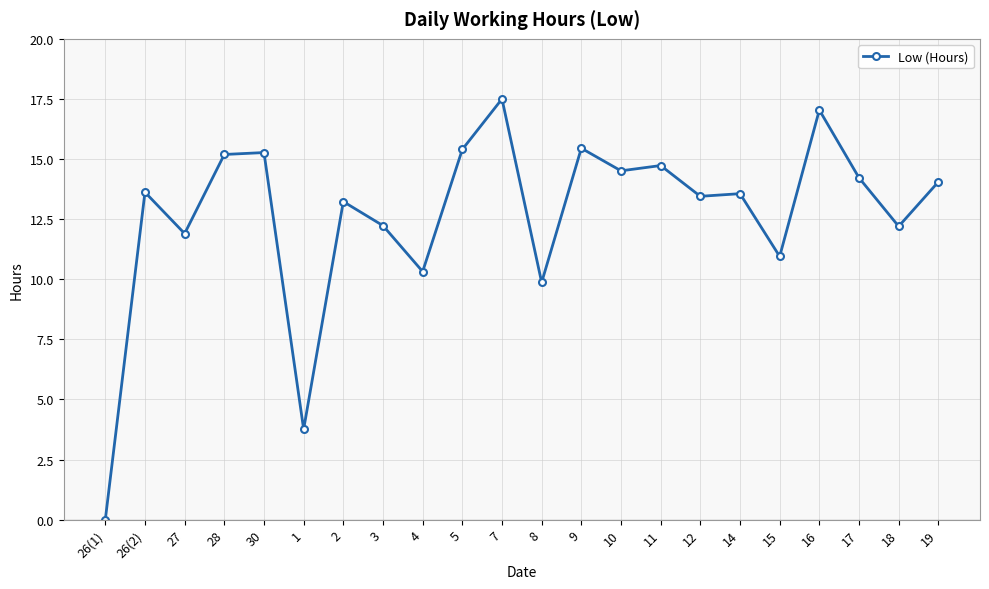

What is the label of the 10th point from the right?

9